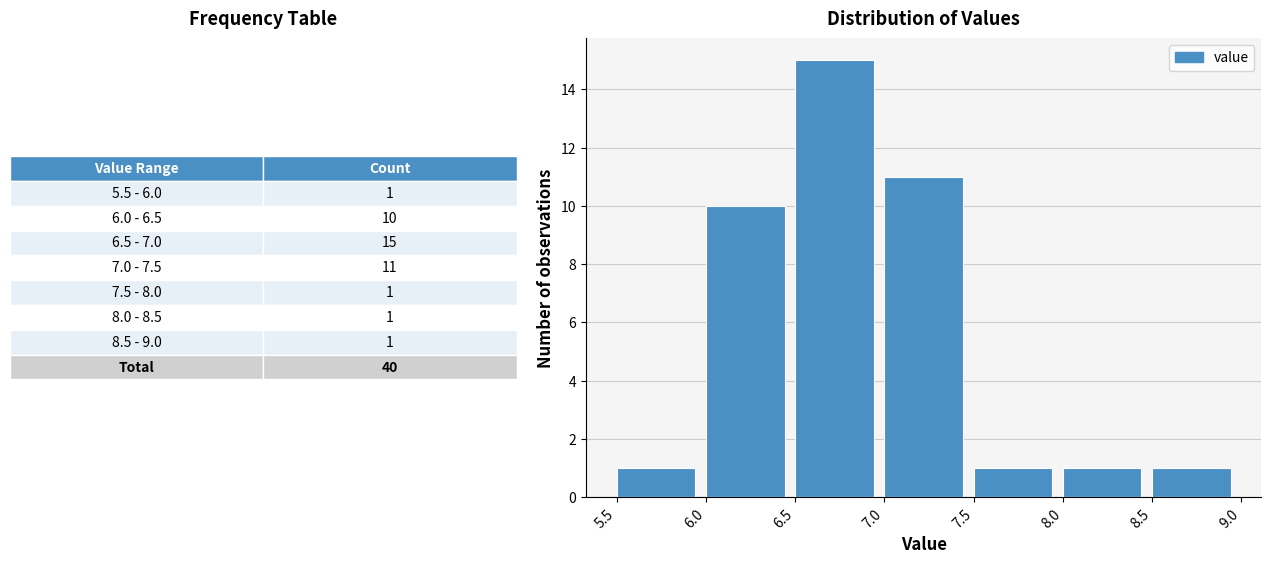

Over which range of the x-axis is the bar tallest?

6.5 to 7.0